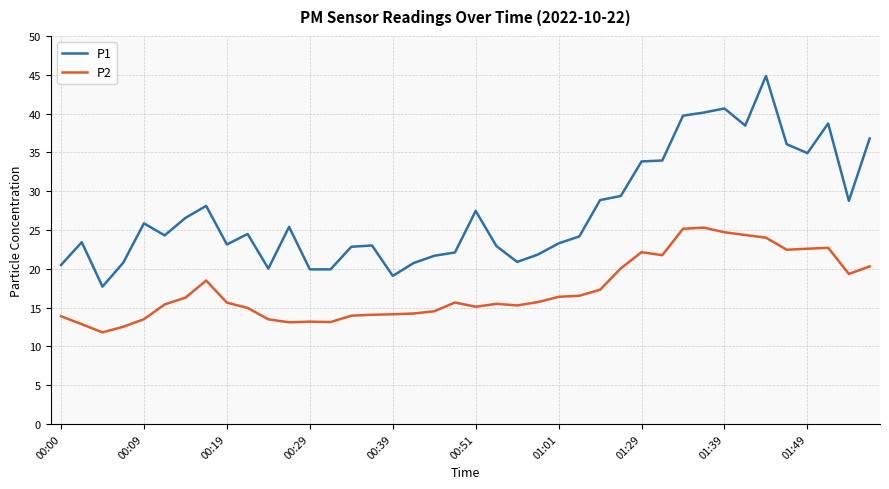

How many lines are shown in the chart?

2